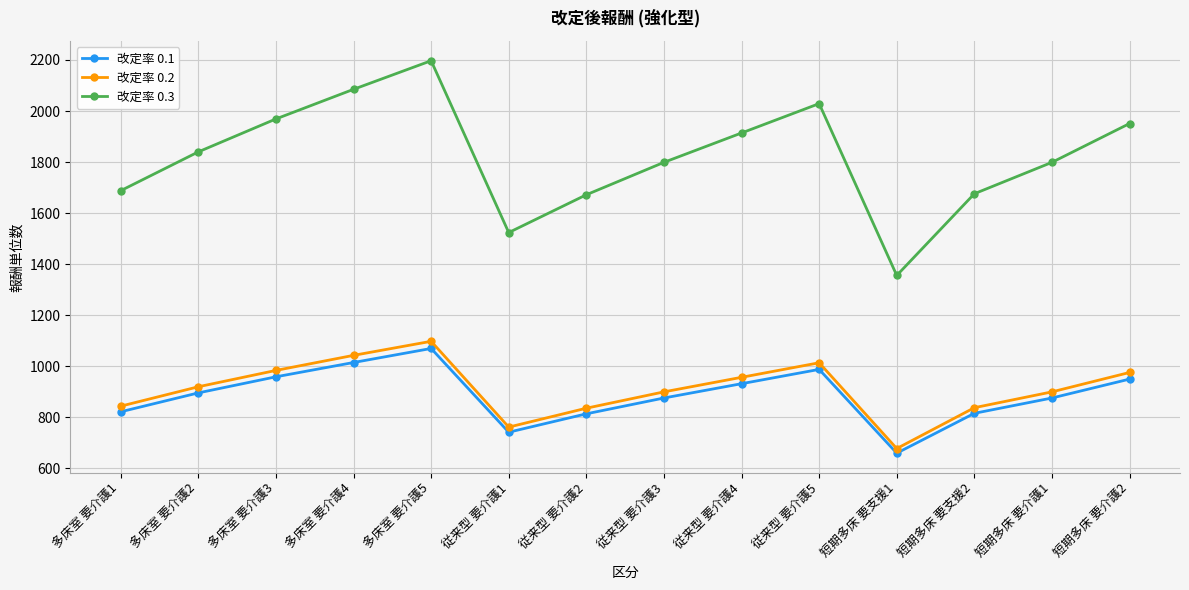

How many distinct data groups are displayed?

3